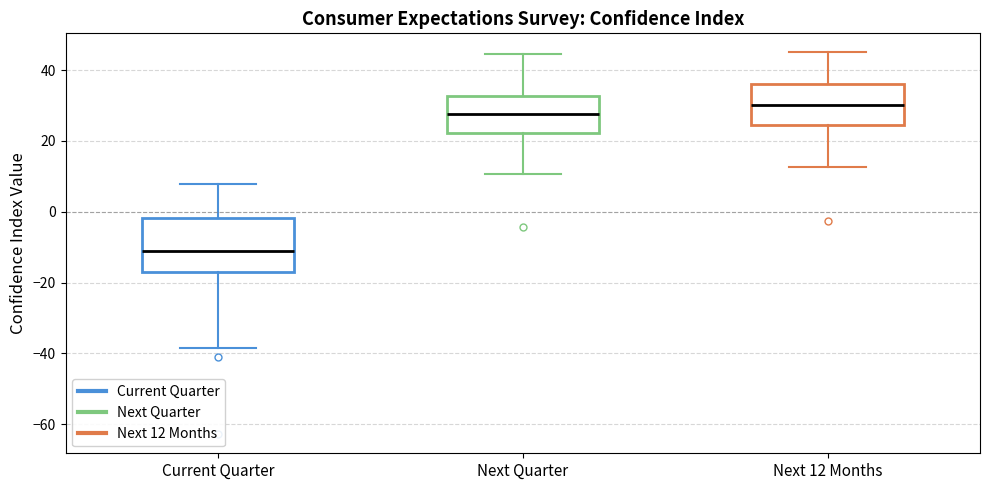

Reading left to right, read every box against the y-axis: the position of its median line, the range the box covers, and the ends of its whiskers. The values are not printed on the chart, so give them approximately, as read against the axis.

Current Quarter: median -12, box -16 to -2, whiskers -38 to 8
Next Quarter: median 28, box 22 to 32, whiskers 10 to 44
Next 12 Months: median 30, box 24 to 36, whiskers 12 to 46